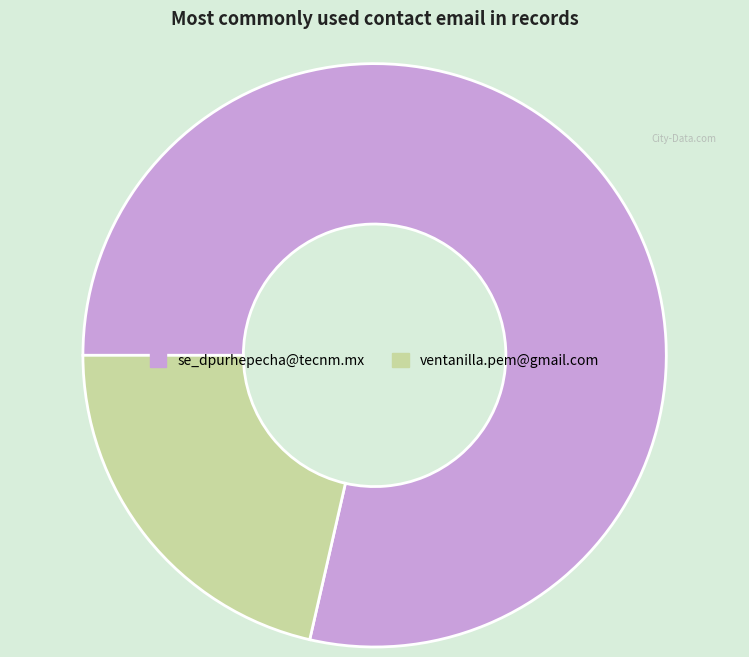

What is the majority slice?

se_dpurhepecha@tecnm.mx